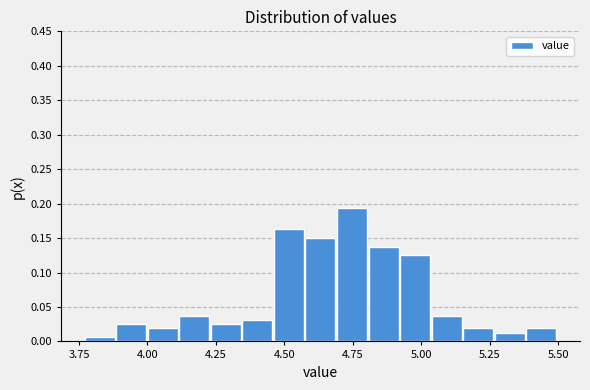

Around what value on the x-axis is the tallest bar? Give the approximate position of its centre, as read against the axis.

4.75